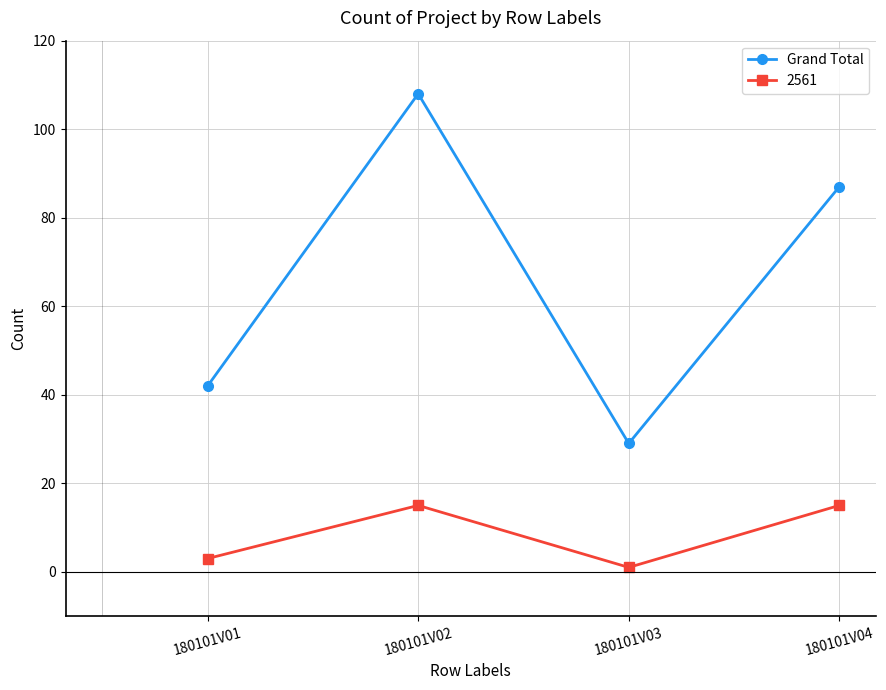

Reading left to right, what are all the values shown in this chart?

Grand Total: 42	108	29	87
2561: 3	15	1	15